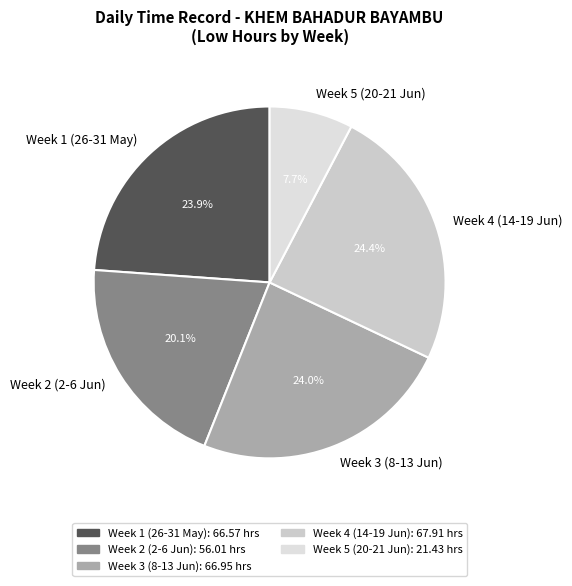

Which has a higher value, Week 1 (26-31 May) or Week 5 (20-21 Jun)?

Week 1 (26-31 May)